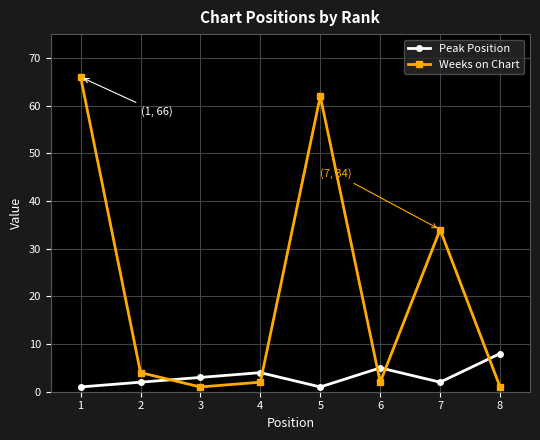

How many interior local valleys does the Weeks on Chart series have?

2